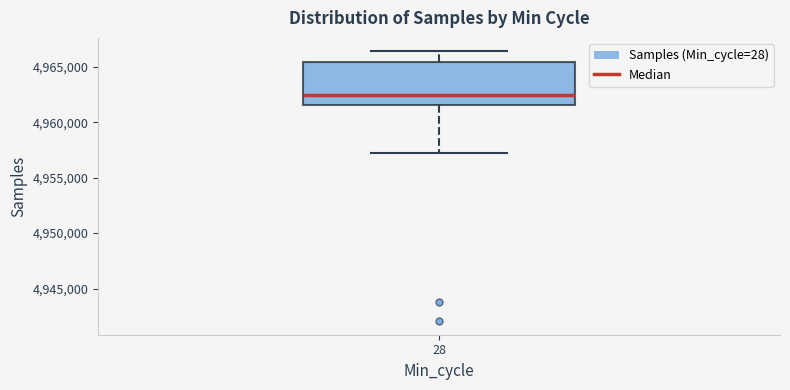

Read this box plot against the y-axis: the position of the median line, the range covered by the box, and the ends of both whiskers. The values are not printed on the chart, so give them approximately, as read against the axis.

median 4962500, box 4961500 to 4965500, whiskers 4957500 to 4966500